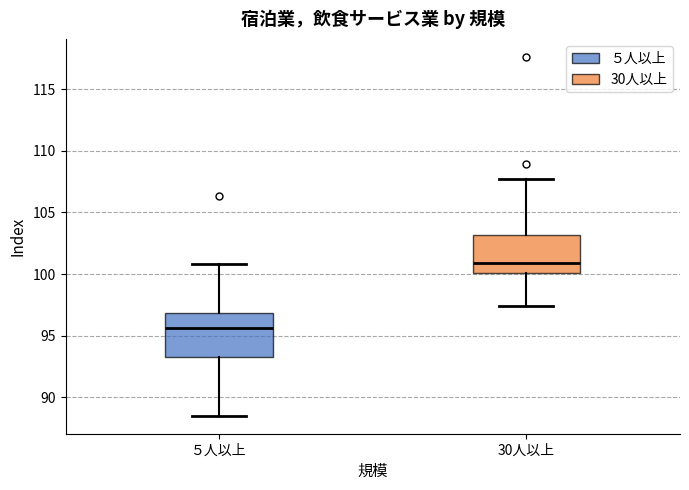

Reading left to right, transcribe this box plot: for each box, give where its median line is, the range the box spans, and where its two whiskers end, as read against the y-axis. The values are not printed on the chart, so give them approximately, as read against the axis.

５人以上: median 95.5, box 93.5 to 97.0, whiskers 88.5 to 101.0
30人以上: median 101.0, box 100.0 to 103.0, whiskers 97.5 to 107.5